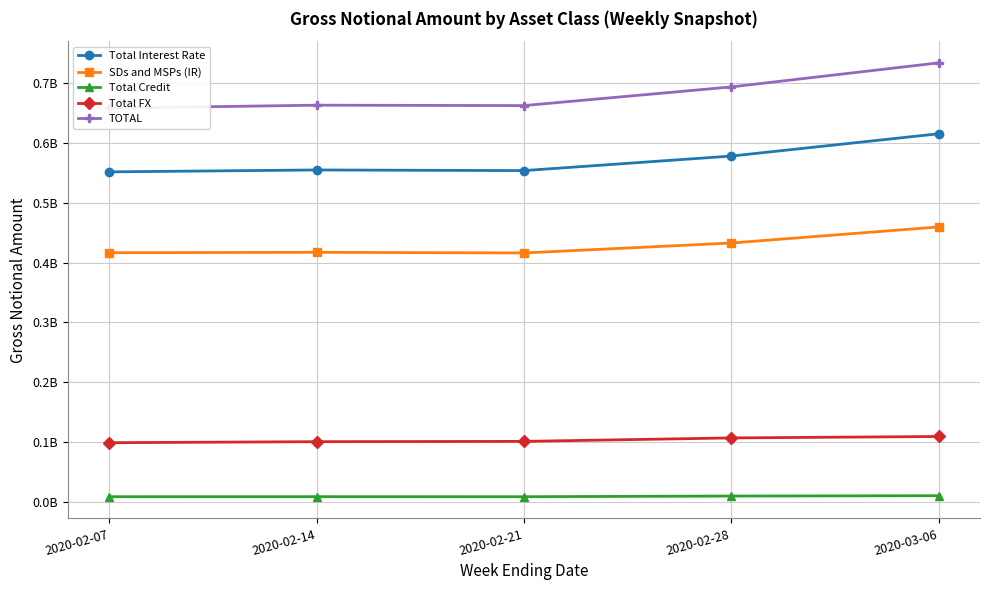

What is the difference between the Total Credit values at 2020-02-28 and 2020-02-07?

1102079